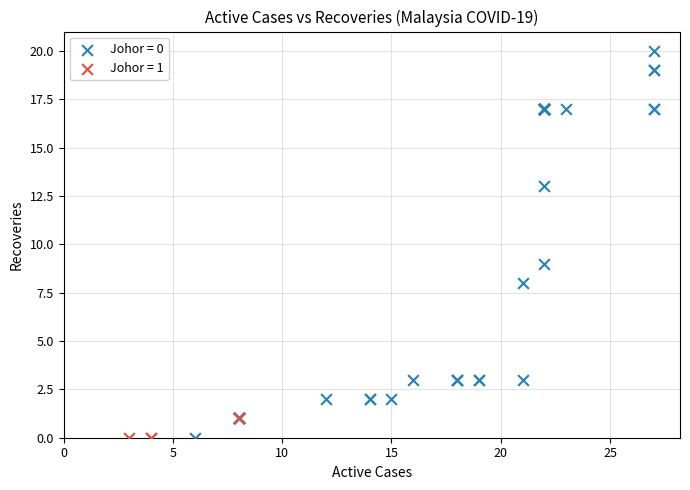

Which series has the widest spread of Y values?

Johor = 0